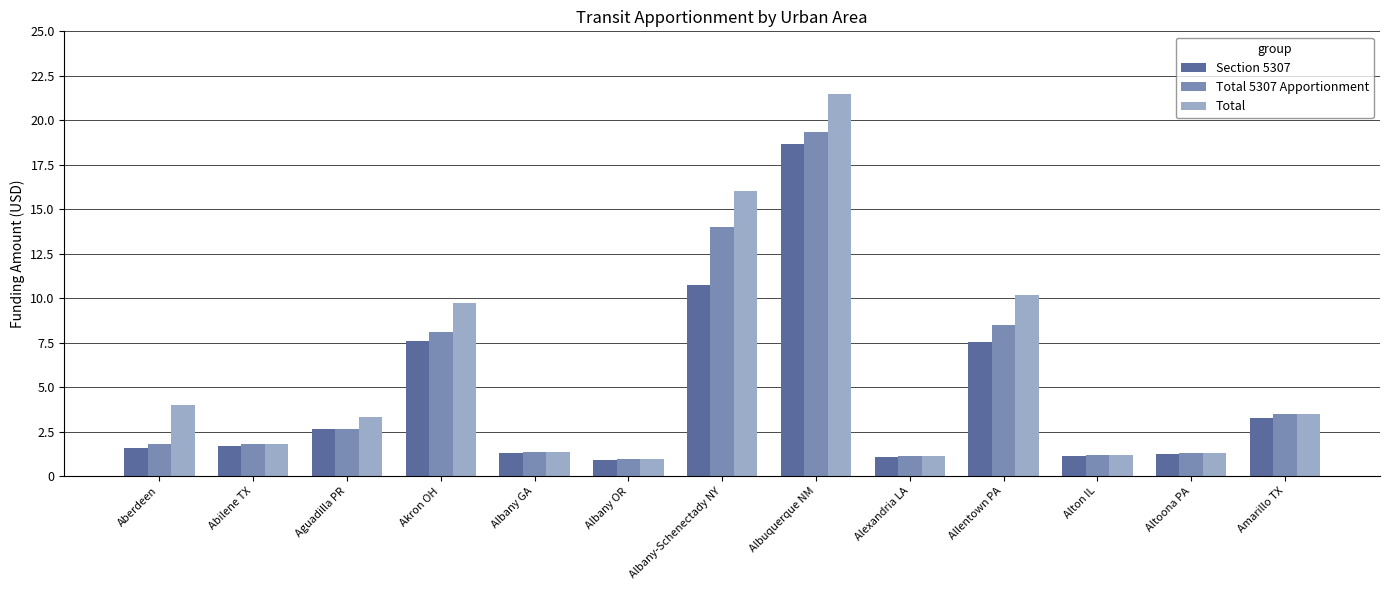

At which label does Total reach its minimum?

Albany OR